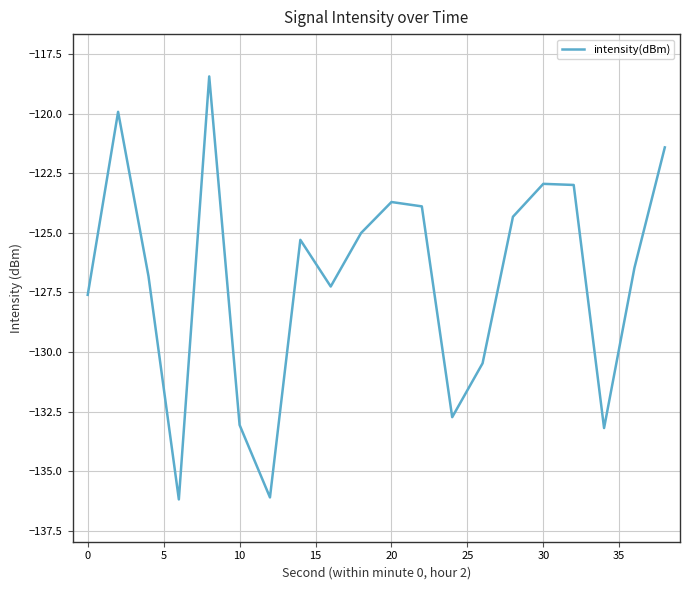

What is the greatest value displayed?

-118.4